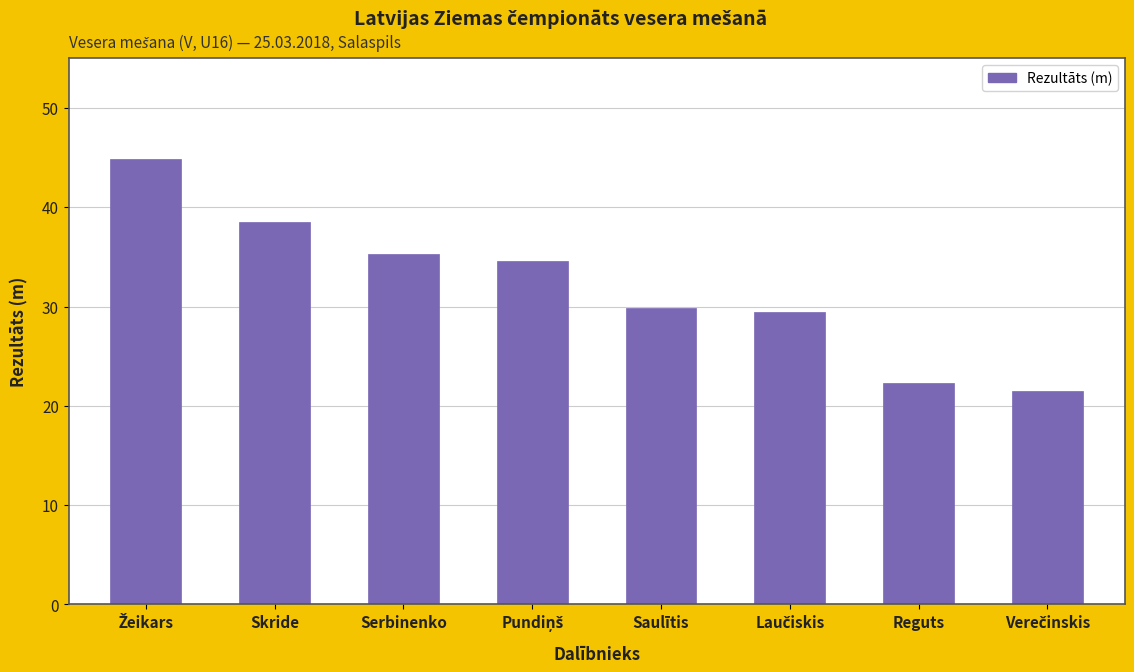

Approximately how many times larger is the value at Skride compared to Saulītis?

1.3